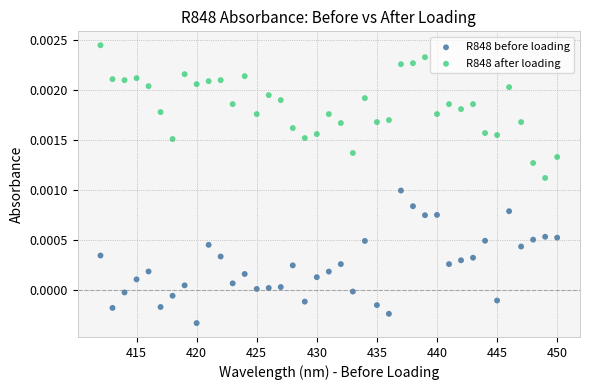

What is the X range (max minus min) for the scatter plot?

38.0